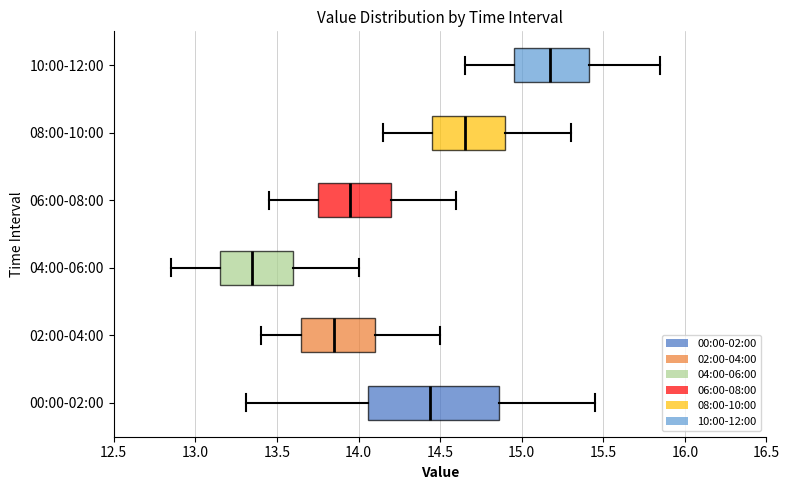

Which box is the widest, from its left edge to its right edge?

00:00-02:00